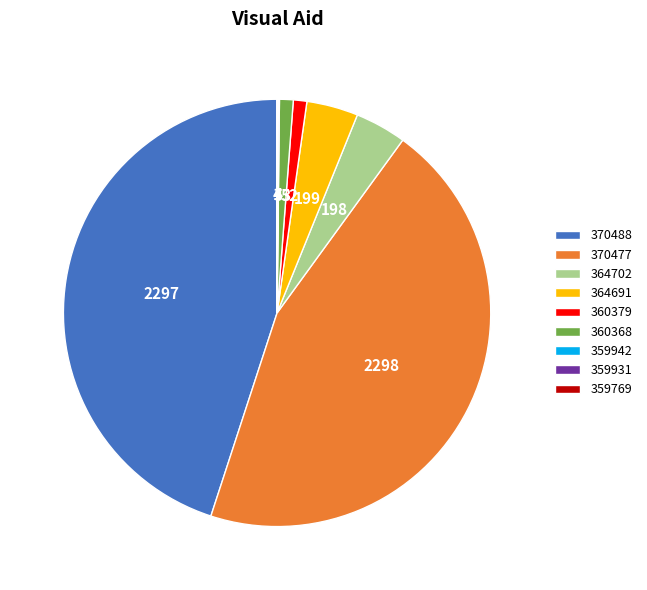

Do 364702 and 360368 together represent more than half of the pie?

No